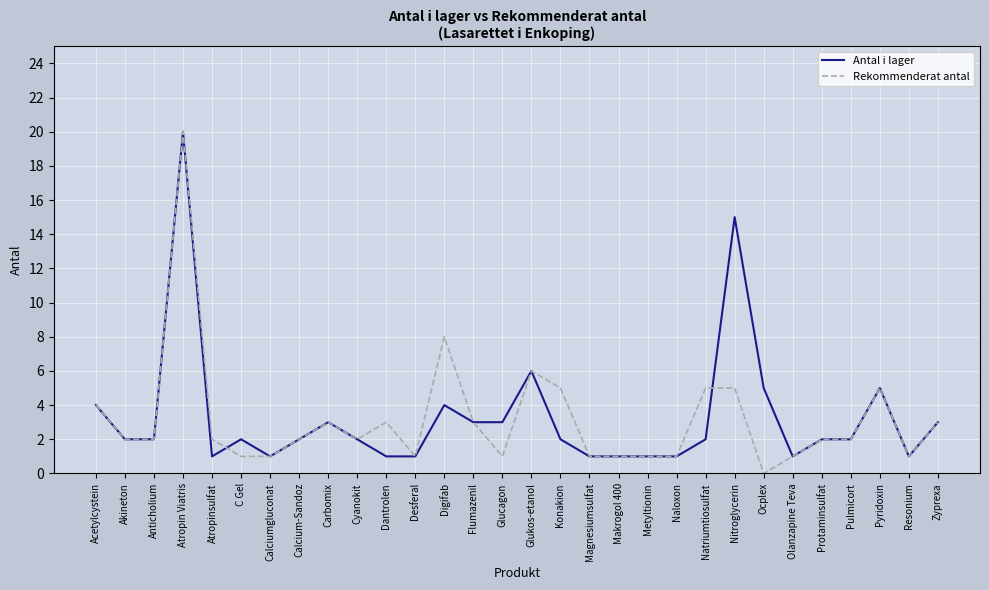

The value of Antal i lager at Naloxon is 1. True or false?

True